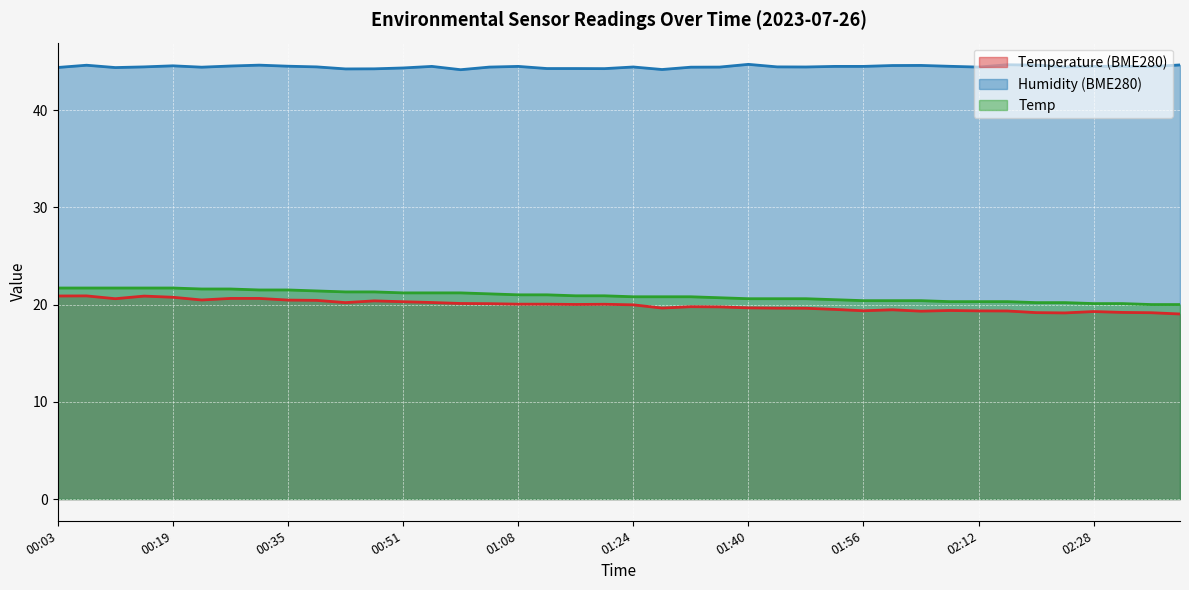

True or false: Temp and Humidity (BME280) cross at least once.

False